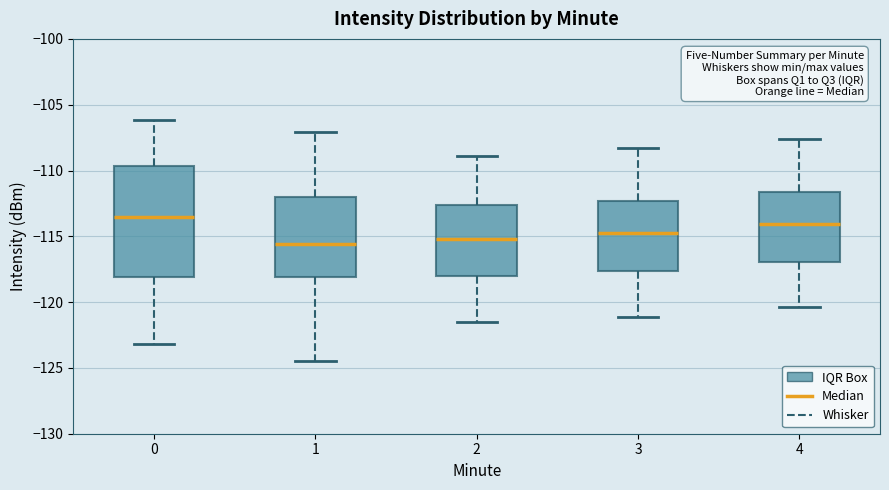

Comparing the boxes themselves (not the whiskers), which one is the tallest?

0